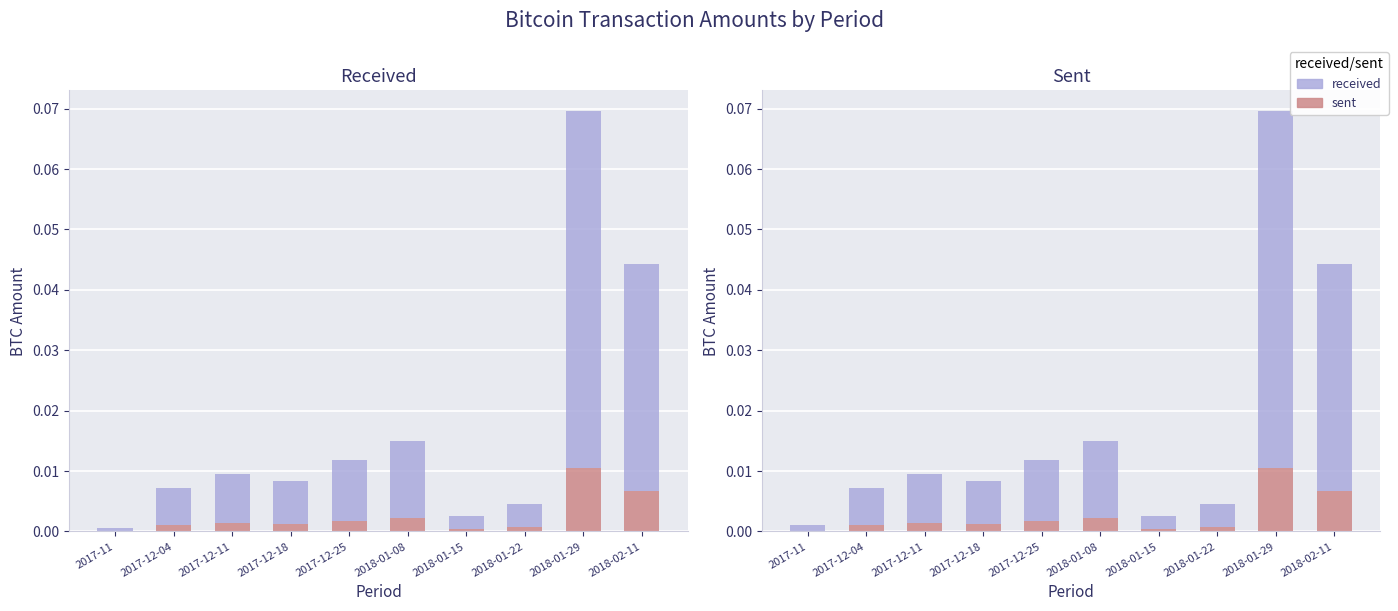

What is the highest value of the received/top series?

0.1